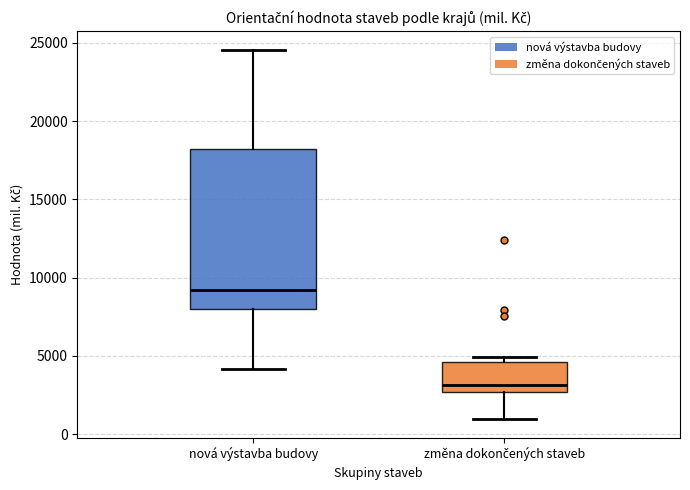

Reading left to right, transcribe this box plot: for each box, give where its median line is, the range the box spans, and where its two whiskers end, as read against the y-axis. The values are not printed on the chart, so give them approximately, as read against the axis.

nová výstavba budovy: median 9000, box 8000 to 18000, whiskers 4000 to 24500
změna dokončených staveb: median 3000, box 2500 to 4500, whiskers 1000 to 5000